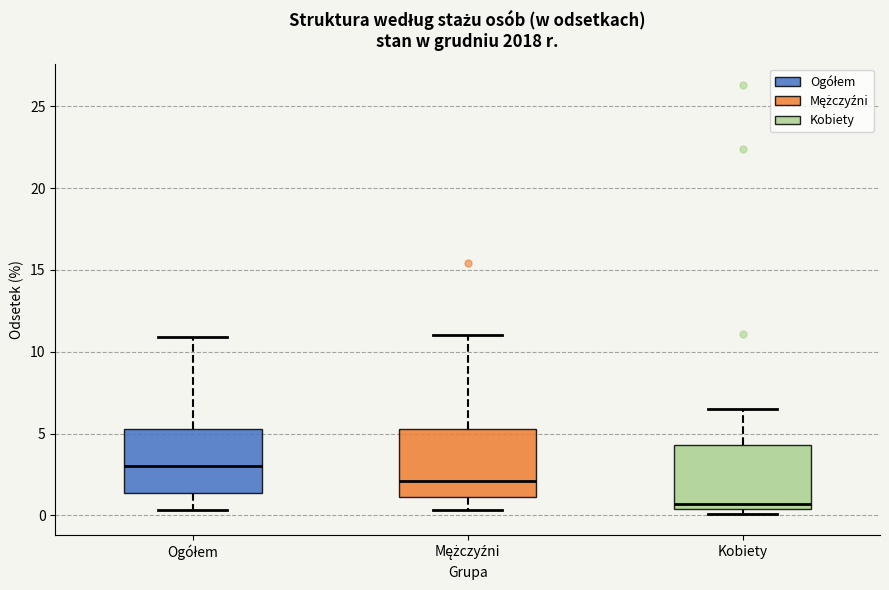

Where does the median line of the box for Ogółem sit on the y-axis? The values are not printed on the chart, so give them approximately, as read against the axis.

3.0